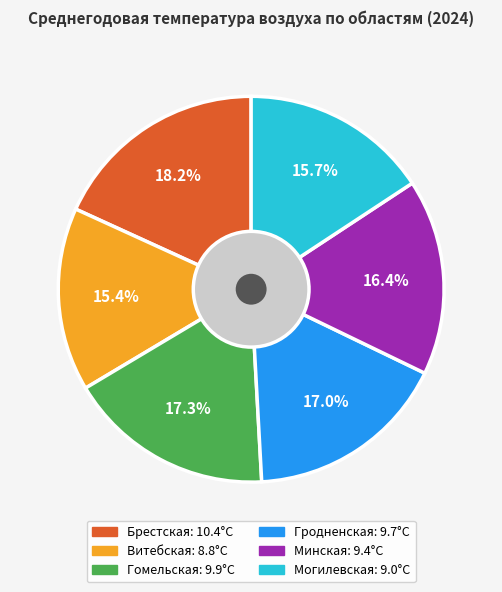

Is there any slice that represents more than half of the pie?

No